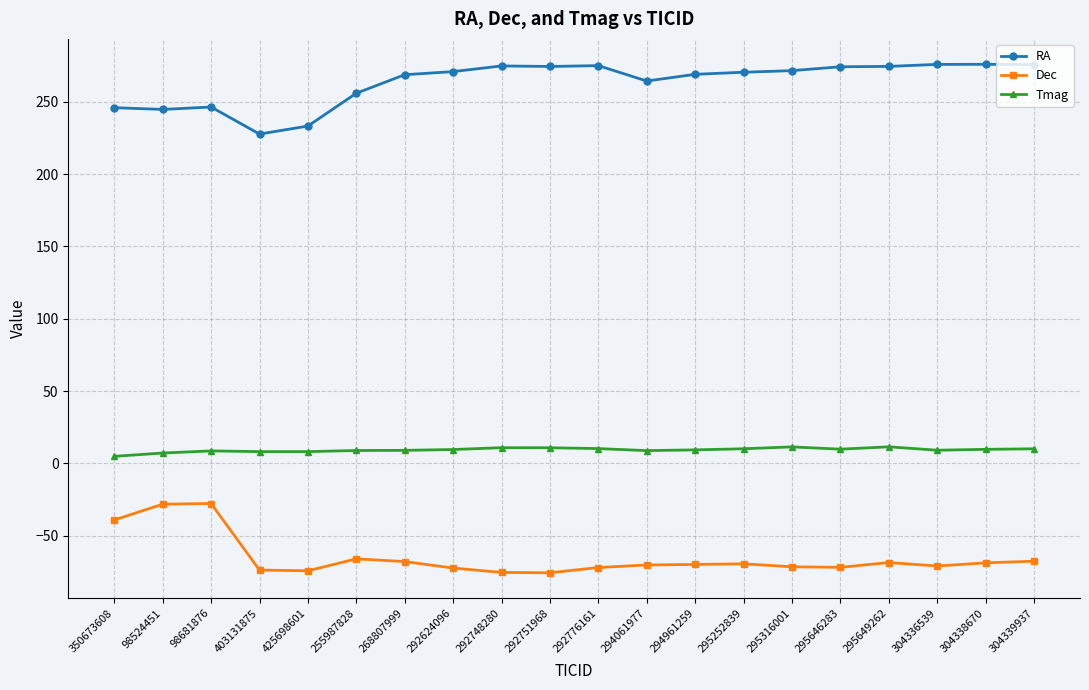

Is it true that Dec equals -36.2 at 255987828?

False